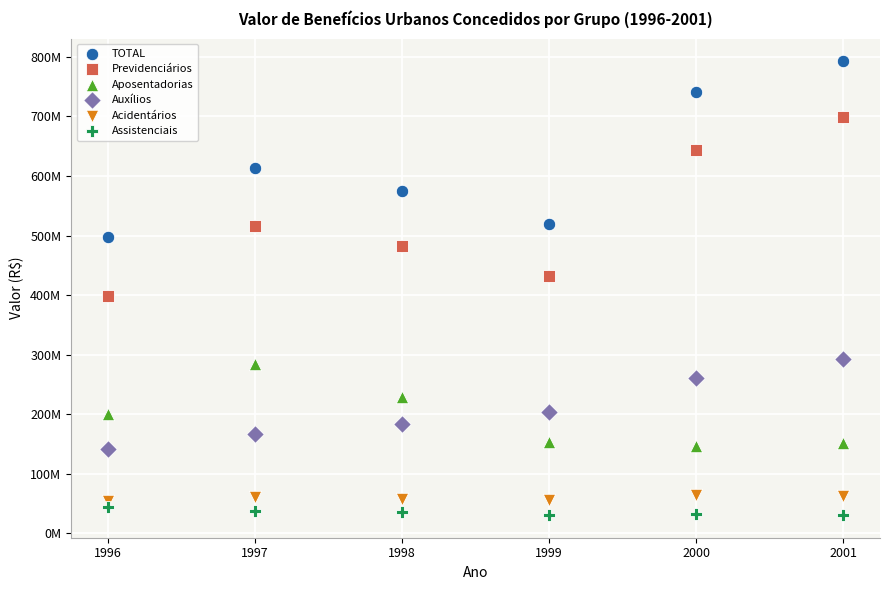

What are all the series names shown in the legend?

TOTAL, Previdenciários, Aposentadorias, Auxílios, Acidentários, Assistenciais